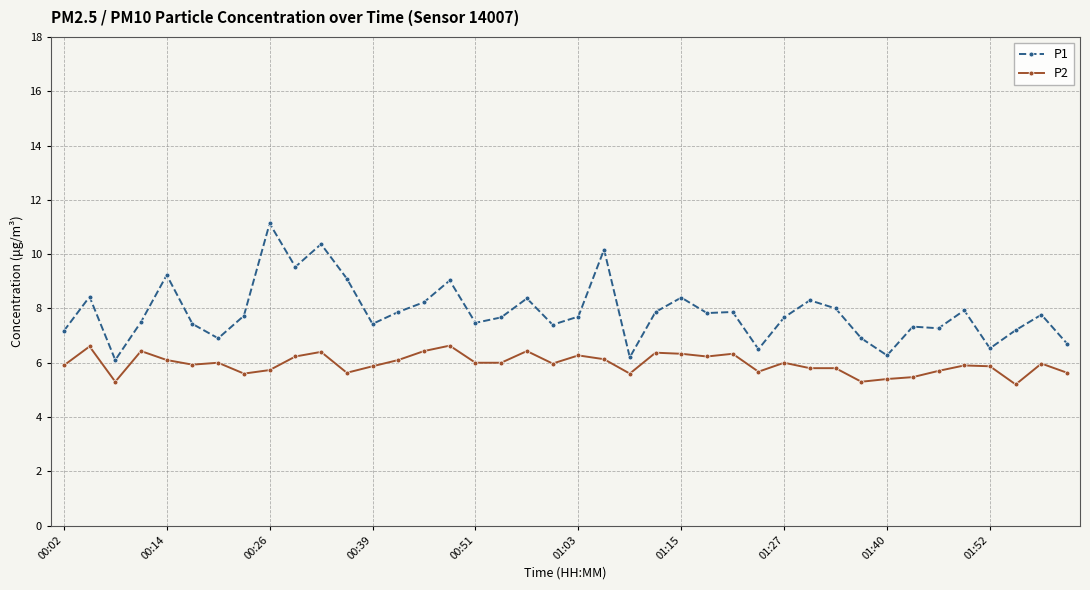

Which series has the widest spread of values?

P1